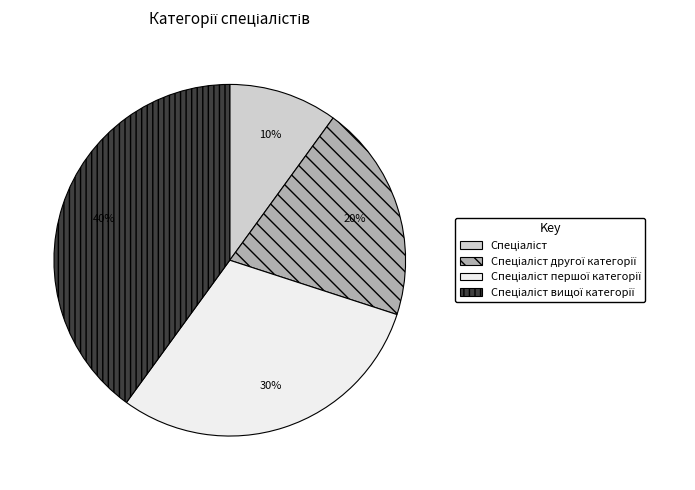

To the nearest percent, what is the difference between the largest and smallest slice percentages?

30%